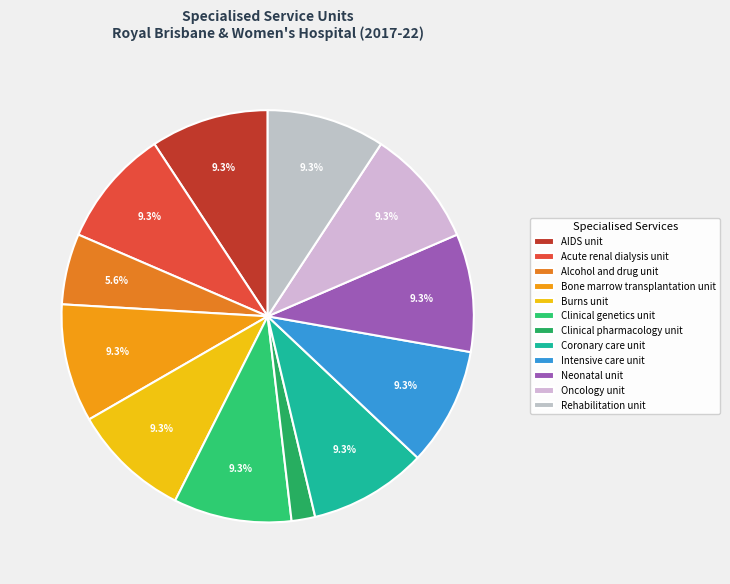

To the nearest percent, what percentage of the pie is Burns unit?

9%